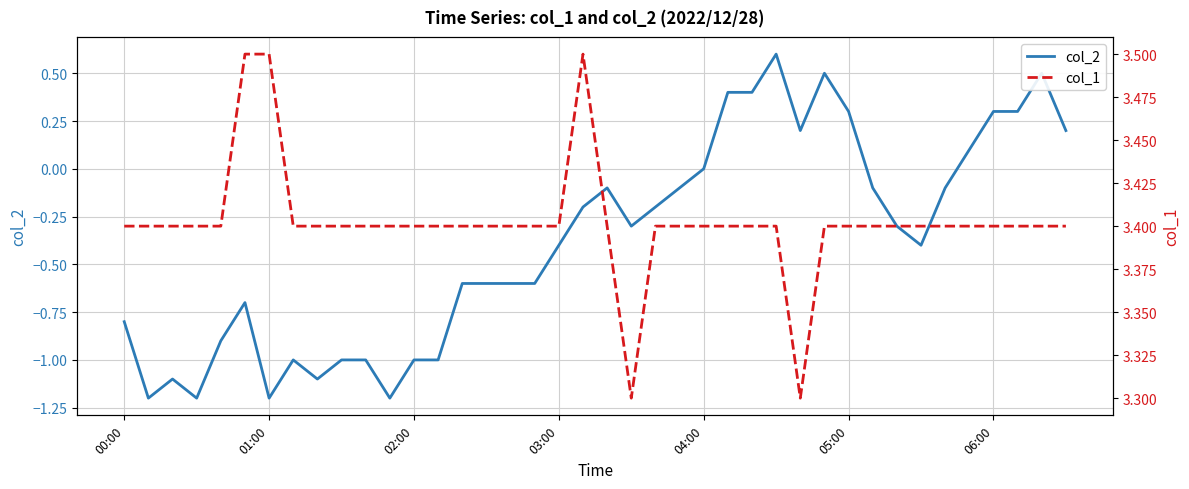

At which category is the sum across all series the highest?

27